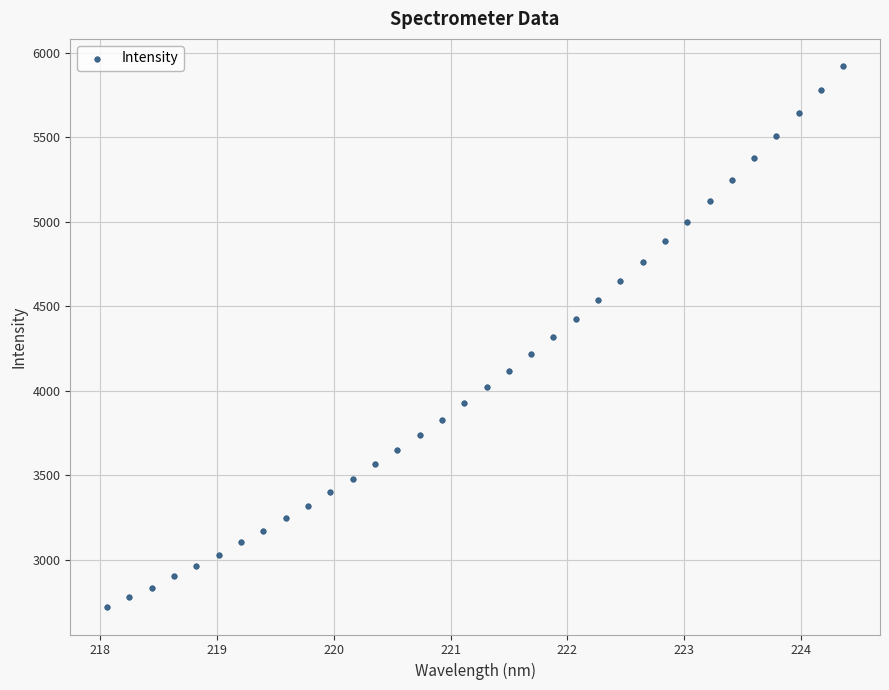

What is the range of X values (max minus min)?

6.3